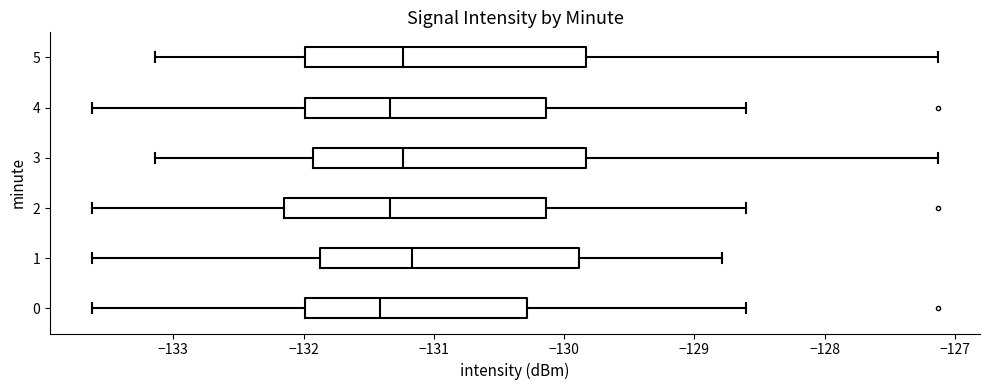

Reading bottom to top, transcribe this box plot: for each box, give where its median line is, the range the box spans, and where its two whiskers end, as read against the x-axis. The values are not printed on the chart, so give them approximately, as read against the axis.

0: median -131.4, box -132.0 to -130.3, whiskers -133.6 to -128.6
1: median -131.2, box -131.9 to -129.9, whiskers -133.6 to -128.8
2: median -131.3, box -132.1 to -130.1, whiskers -133.6 to -128.6
3: median -131.2, box -131.9 to -129.8, whiskers -133.1 to -127.1
4: median -131.3, box -132.0 to -130.1, whiskers -133.6 to -128.6
5: median -131.2, box -132.0 to -129.8, whiskers -133.1 to -127.1